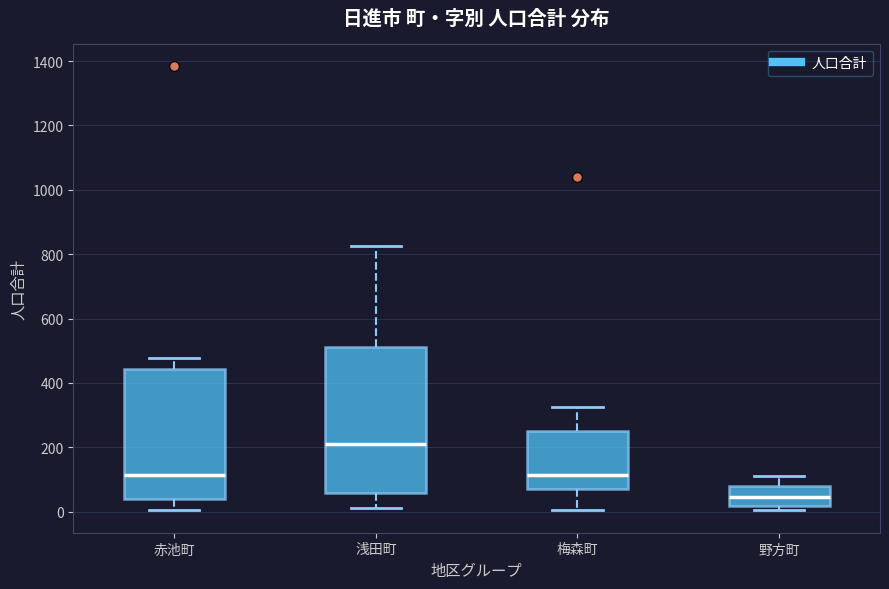

Where does the median line of the box for 梅森町 sit on the y-axis? The values are not printed on the chart, so give them approximately, as read against the axis.

120